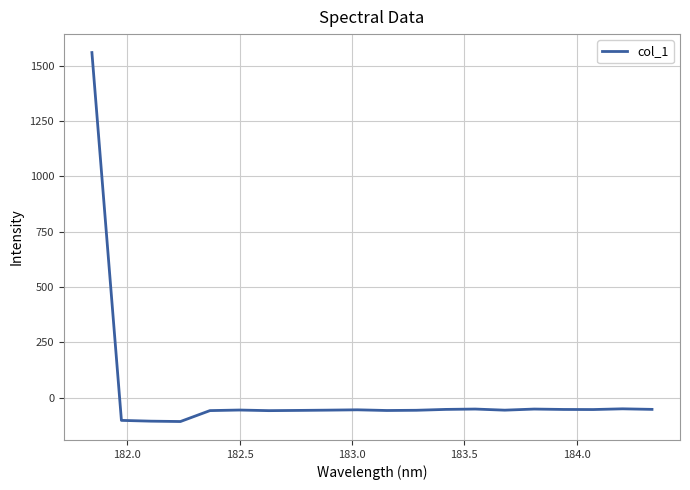

What is the greatest value displayed?

1560.3